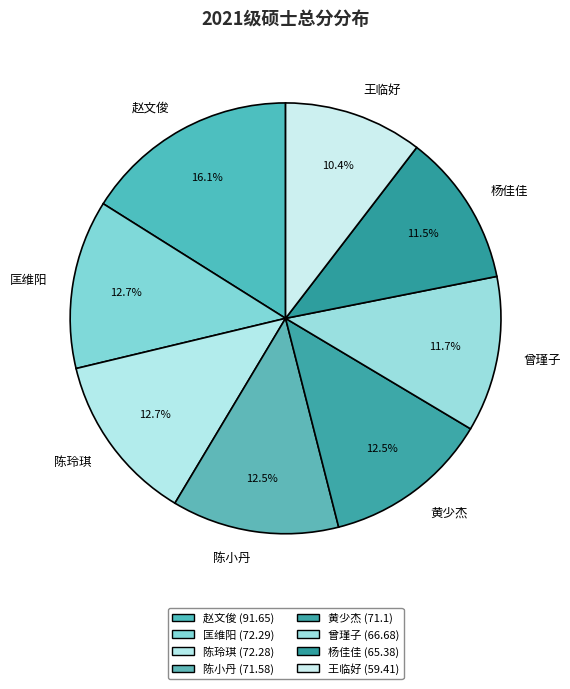

What percentage is the 王临好 slice, to the nearest percent?

10%